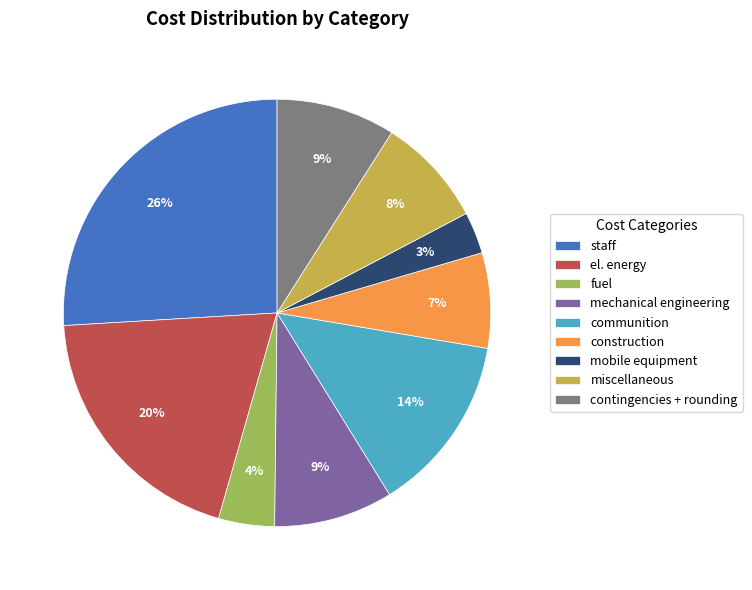

What is the smallest slice in the pie chart?

mobile equipment